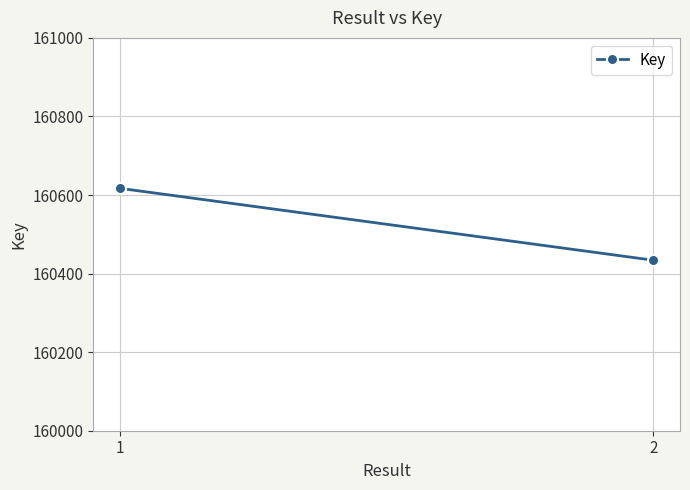

Rank the categories by value from lowest to highest.

2, 1